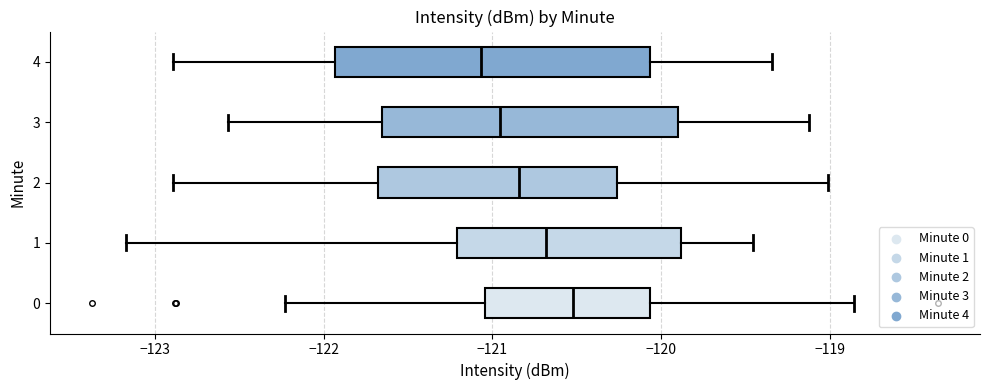

Reading bottom to top, transcribe this box plot: for each box, give where its median line is, the range the box spans, and where its two whiskers end, as read against the x-axis. The values are not printed on the chart, so give them approximately, as read against the axis.

0: median -120.5, box -121.0 to -120.1, whiskers -122.2 to -118.9
1: median -120.7, box -121.2 to -119.9, whiskers -123.2 to -119.5
2: median -120.8, box -121.7 to -120.3, whiskers -122.9 to -119.0
3: median -121.0, box -121.7 to -119.9, whiskers -122.6 to -119.1
4: median -121.1, box -121.9 to -120.1, whiskers -122.9 to -119.3